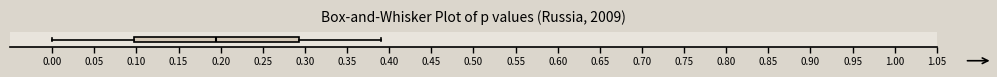

Read this box plot against the x-axis: the position of the median line, the range covered by the box, and the ends of both whiskers. The values are not printed on the chart, so give them approximately, as read against the axis.

median 0.195, box 0.100 to 0.295, whiskers 0.000 to 0.390